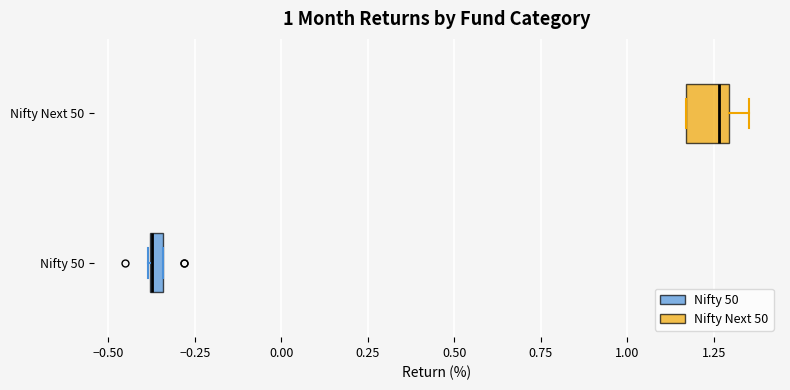

Where is the right edge of the box for Nifty 50 on the x-axis? The values are not printed on the chart, so give them approximately, as read against the axis.

-0.35